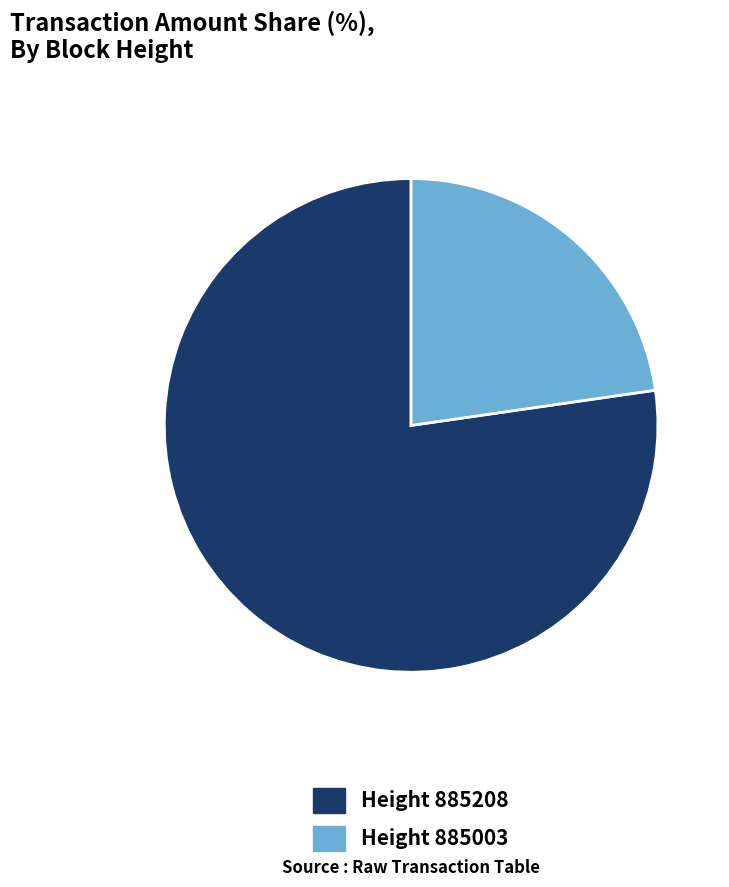

Combined, do Height 885208 and Height 885003 account for over 50%?

Yes